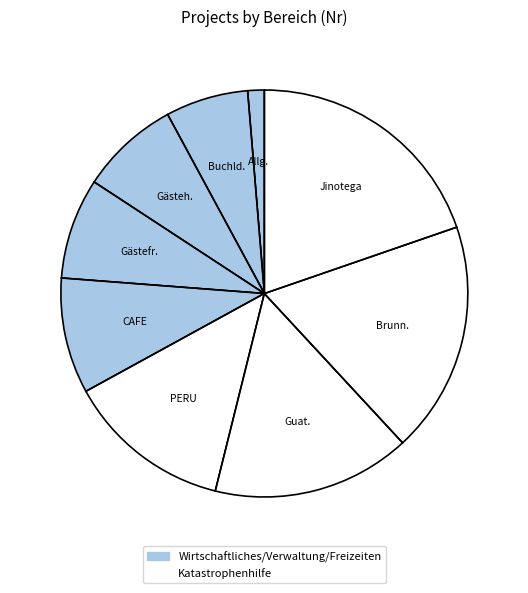

What is the largest slice in the pie chart?

Jinotega